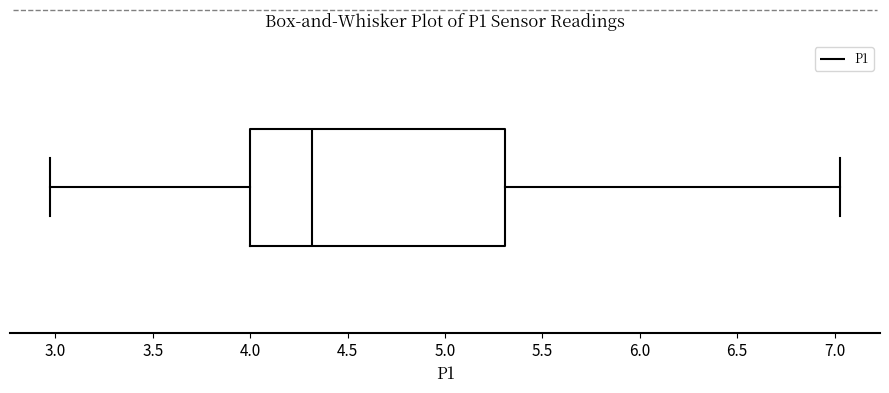

Read this box plot against the x-axis: the position of the median line, the range covered by the box, and the ends of both whiskers. The values are not printed on the chart, so give them approximately, as read against the axis.

median 4.30, box 4.00 to 5.30, whiskers 2.95 to 7.05